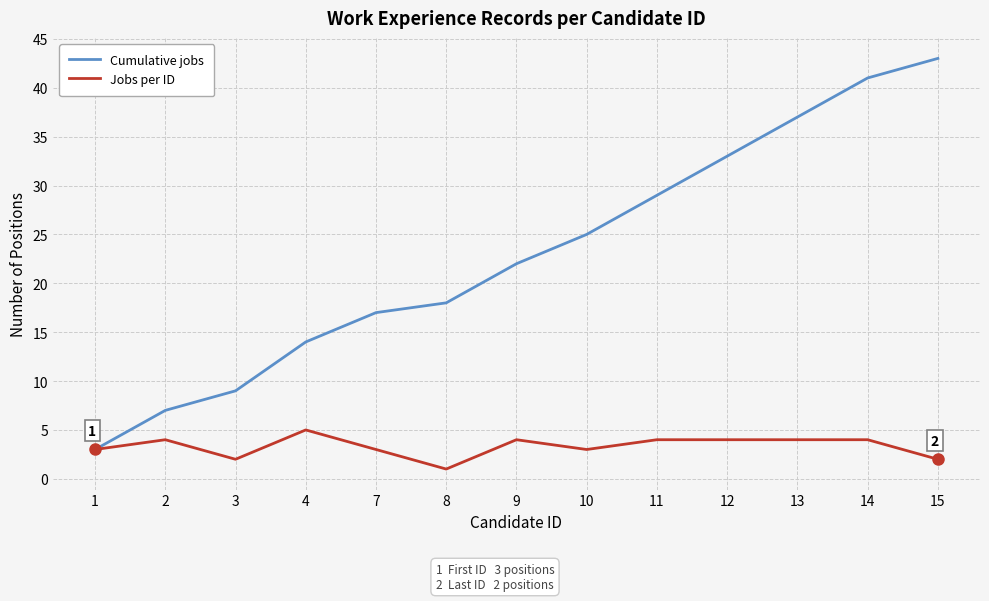

What is the sum of the Jobs per ID values at 10 and 11?

7